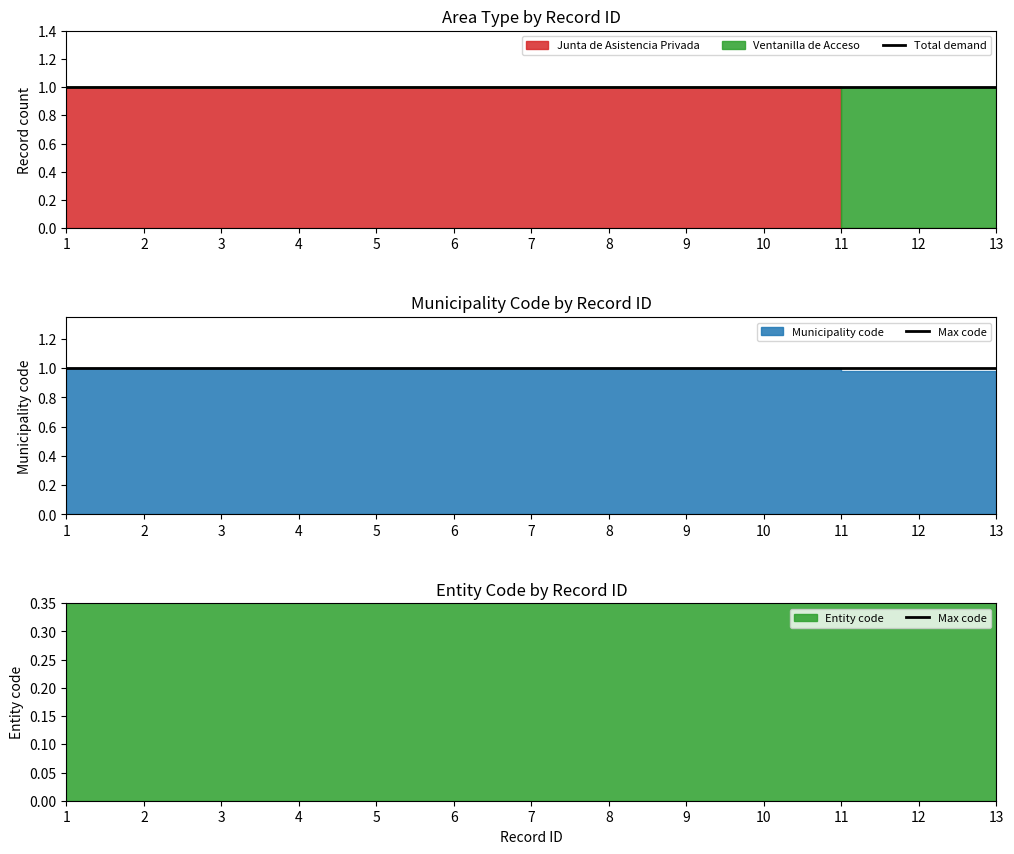

How many times do Ventanilla de Acceso and Junta de Asistencia Privada cross each other?

1